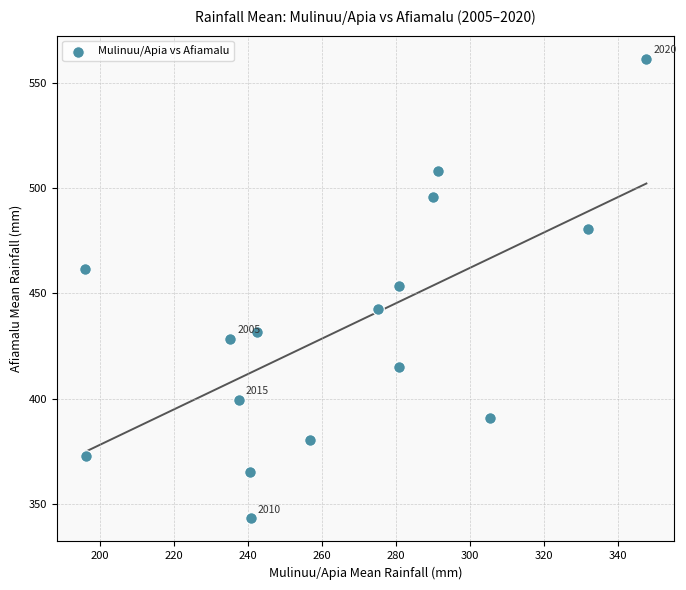

What is the range of X values (max minus min)?

151.6